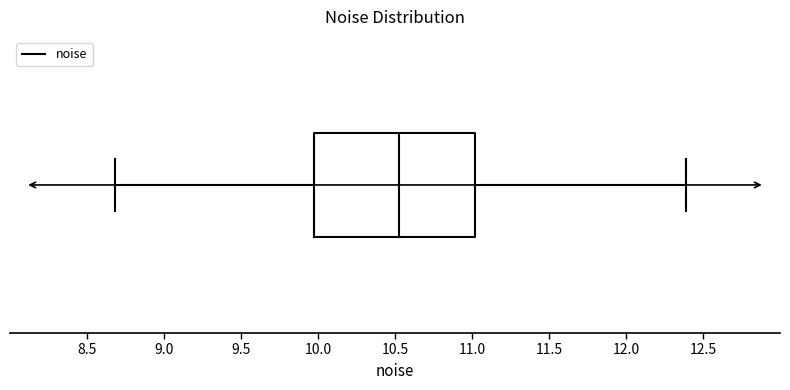

Transcribe this box plot: give where the median line is, the range the box spans, and where the two whiskers end, as read against the x-axis. The values are not printed on the chart, so give them approximately, as read against the axis.

median 10.50, box 9.95 to 11.00, whiskers 8.70 to 12.40